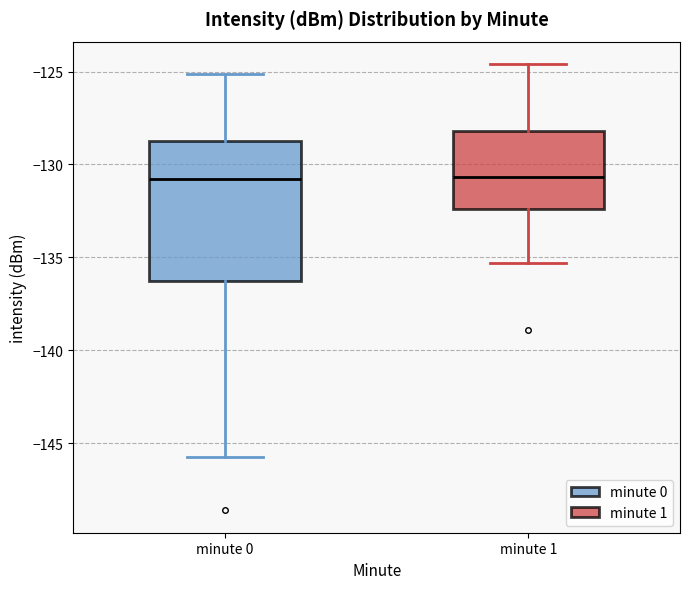

Reading left to right, transcribe this box plot: for each box, give where its median line is, the range the box spans, and where its two whiskers end, as read against the y-axis. The values are not printed on the chart, so give them approximately, as read against the axis.

minute 0: median -131.0, box -136.5 to -128.5, whiskers -145.5 to -125.0
minute 1: median -130.5, box -132.5 to -128.0, whiskers -135.5 to -124.5